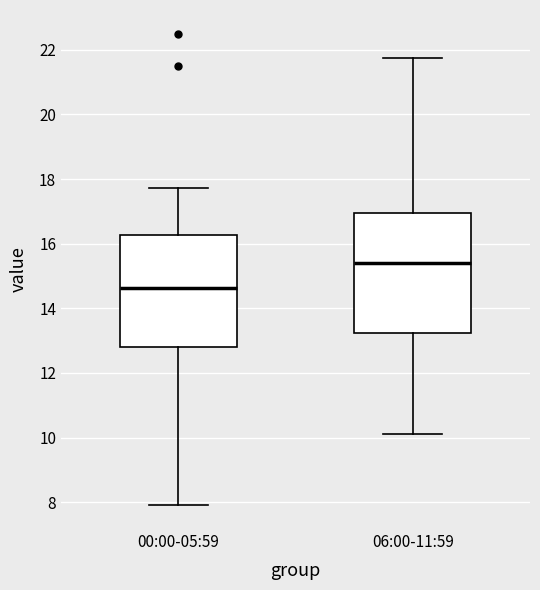

Reading left to right, read every box against the y-axis: the position of its median line, the range the box covers, and the ends of its whiskers. The values are not printed on the chart, so give them approximately, as read against the axis.

00:00-05:59: median 14.6, box 12.8 to 16.2, whiskers 8.0 to 17.8
06:00-11:59: median 15.4, box 13.2 to 17.0, whiskers 10.2 to 21.8